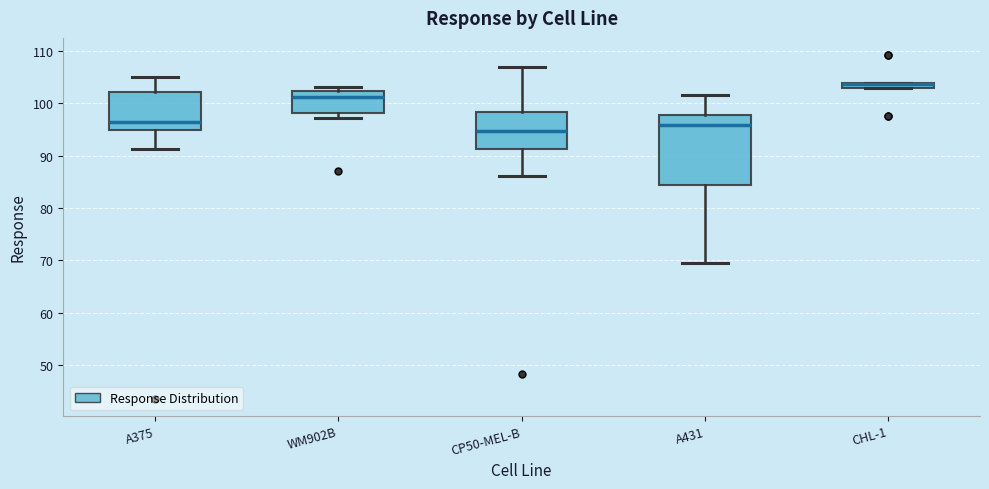

Which box is the tallest, from its lower edge to its upper edge?

A431